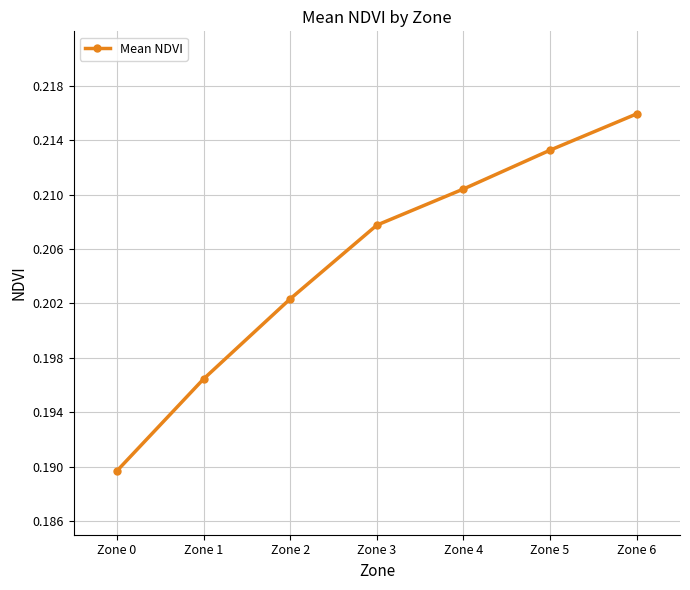

Rank the categories by value from lowest to highest.

Zone 0, Zone 1, Zone 2, Zone 3, Zone 4, Zone 5, Zone 6